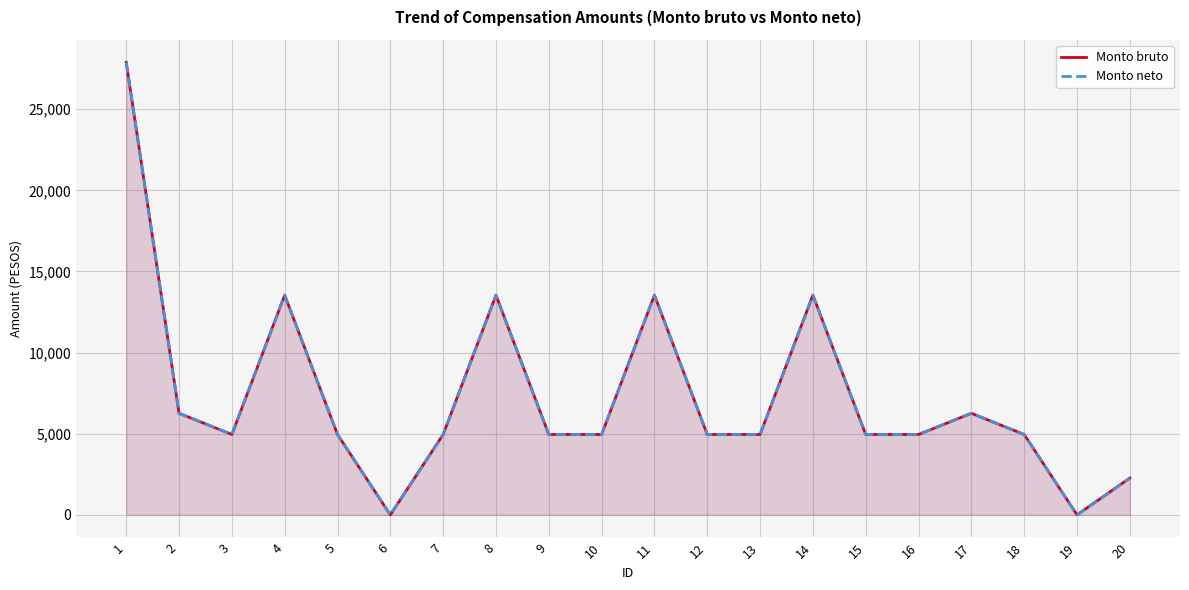

Is the value of Monto bruto at 20 greater than the value of Monto neto at 17?

No